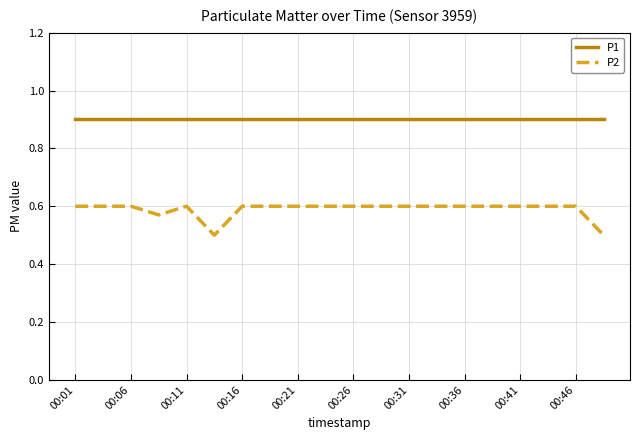

How many series are shown in this chart?

2